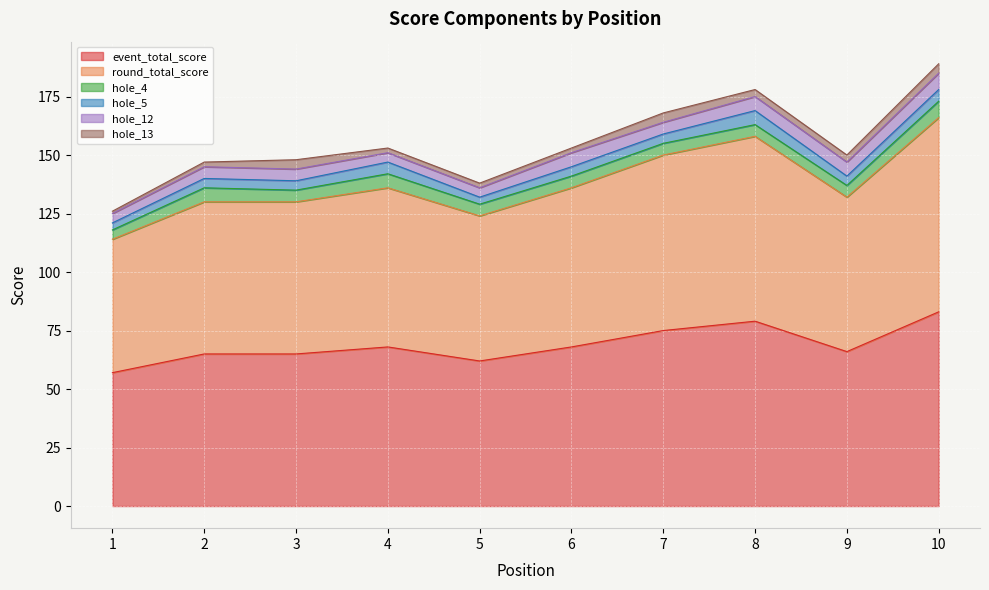

What is the difference between the hole_13 values at 7 and 8?

1